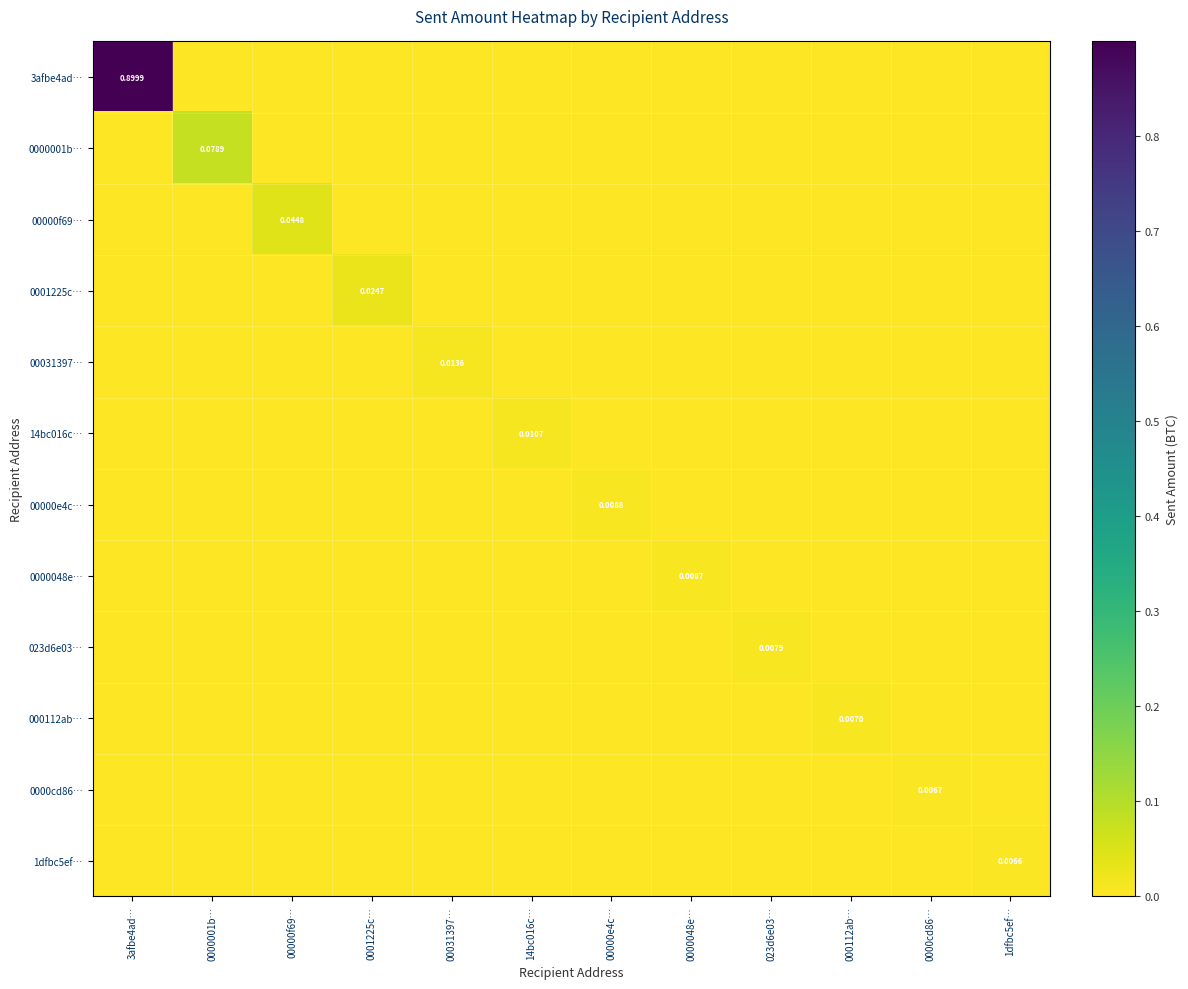

Which series has the largest total across all categories?

3afbe4ad…